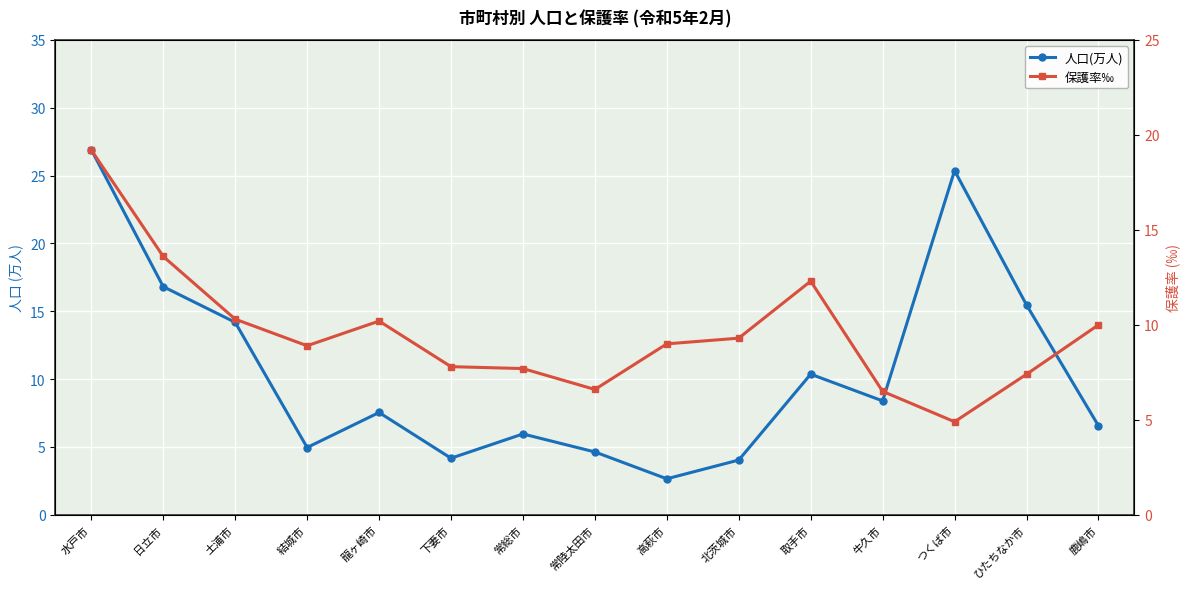

What is the average value of the 保護率‰ series?

9.6